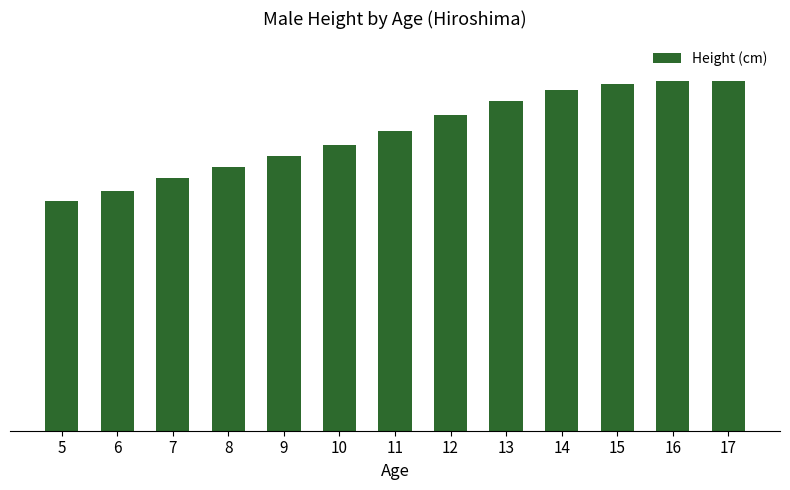

What is the ratio of the value at 9 to the value at 8?

1.0